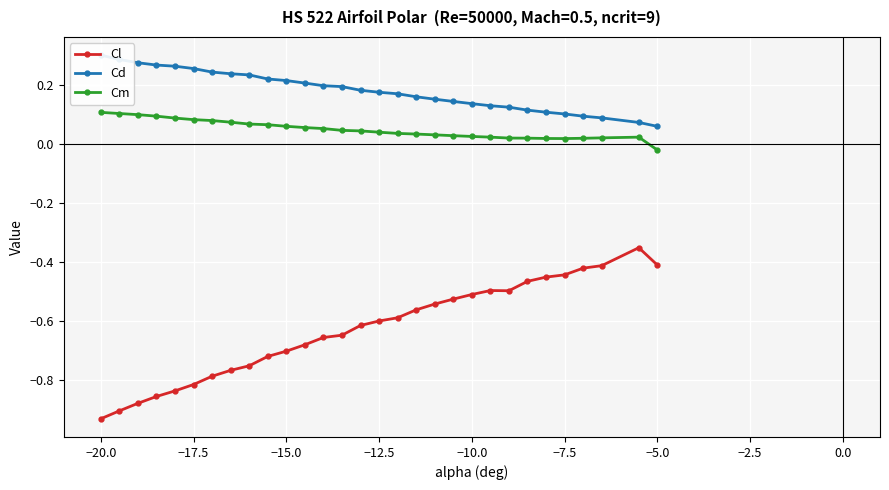

What are all the series names shown in the legend?

Cl, Cd, Cm